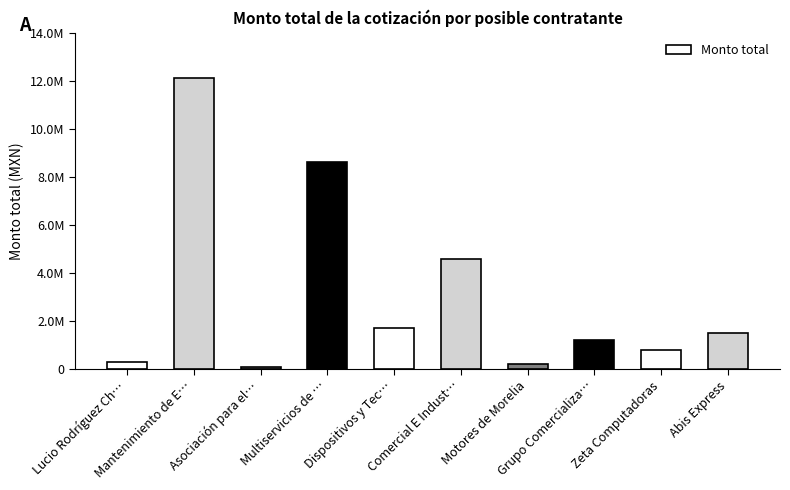

What is the label of the 2nd bar from the right?

Zeta Computadoras